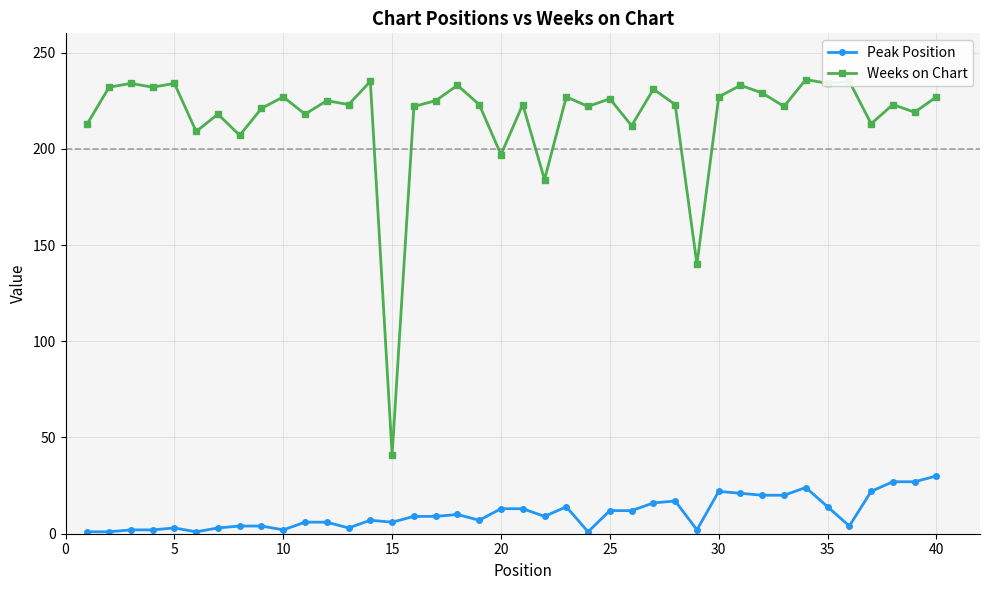

What is the highest value of the Peak Position series?

30